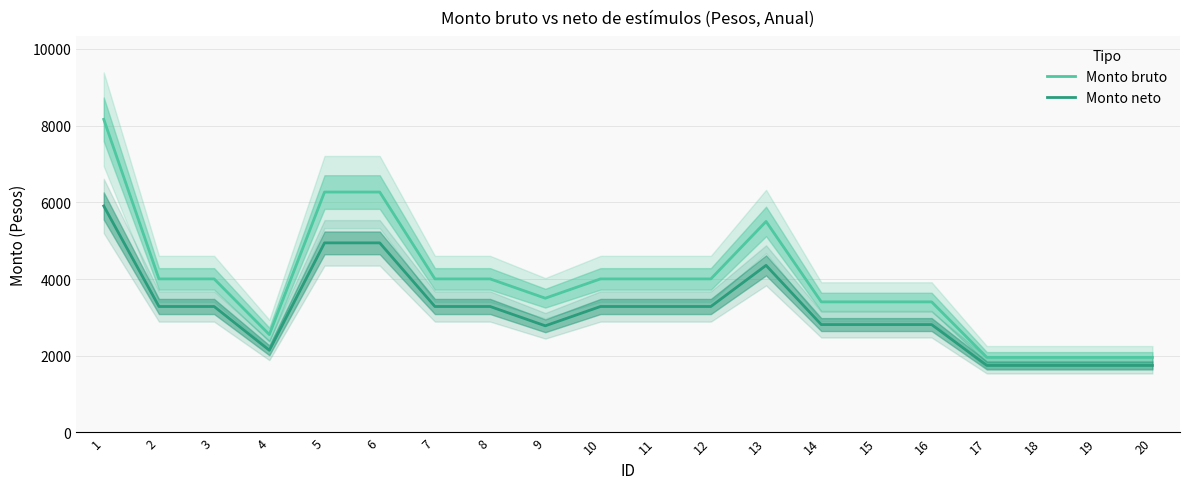

How many data points in Monto bruto are less than 4003?

9